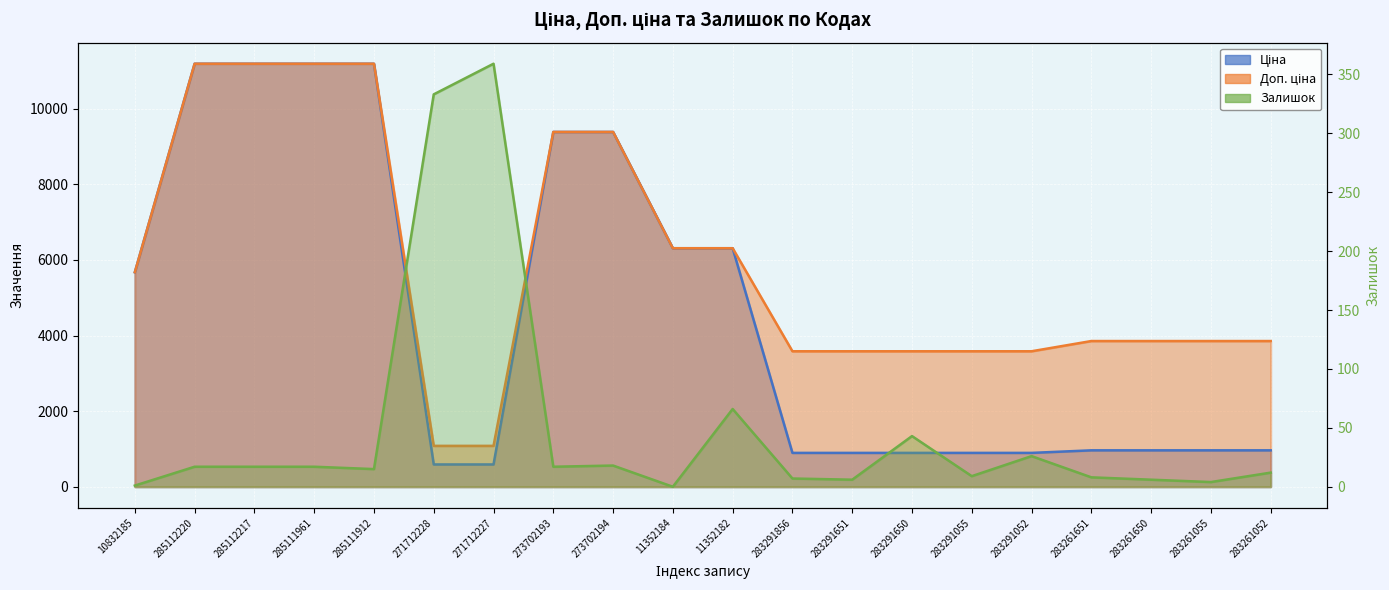

What is the sum of the Ціна values at 271712228 and 273702193?

9973.9